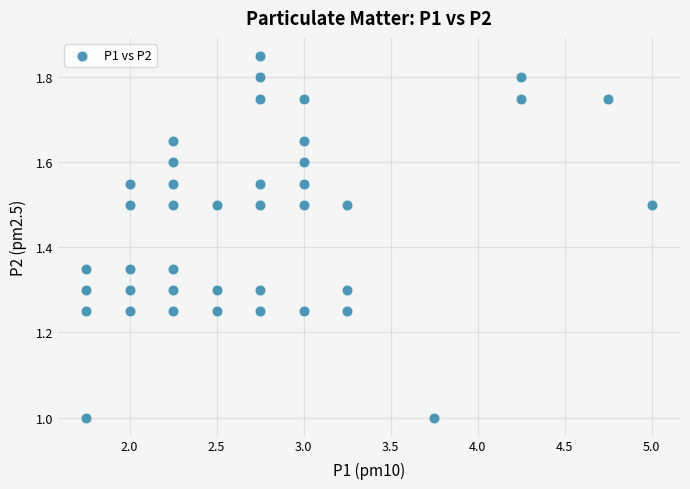

What is the range of X values (max minus min)?

3.2